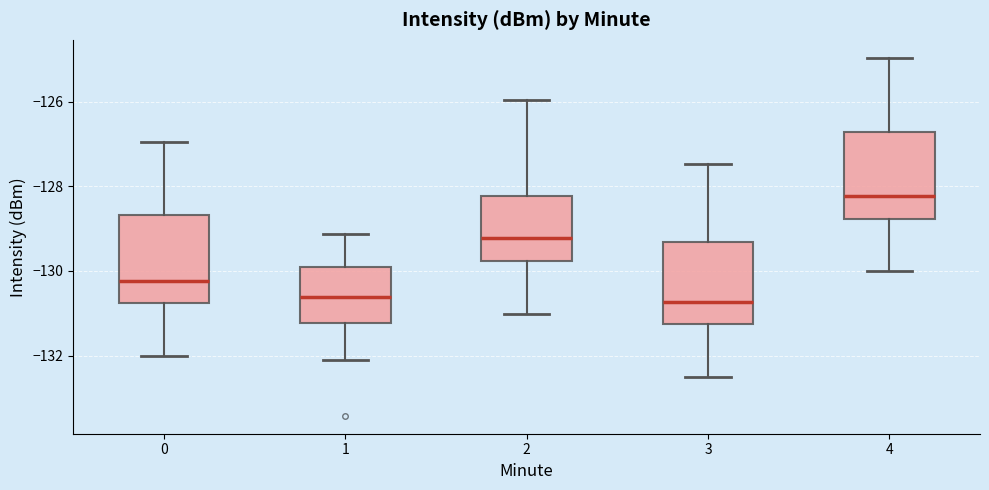

Which box's median line is the highest?

4